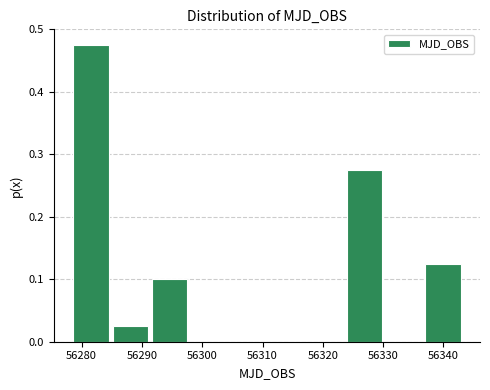

Over which range of the x-axis is the bar tallest?

56278 to 56285